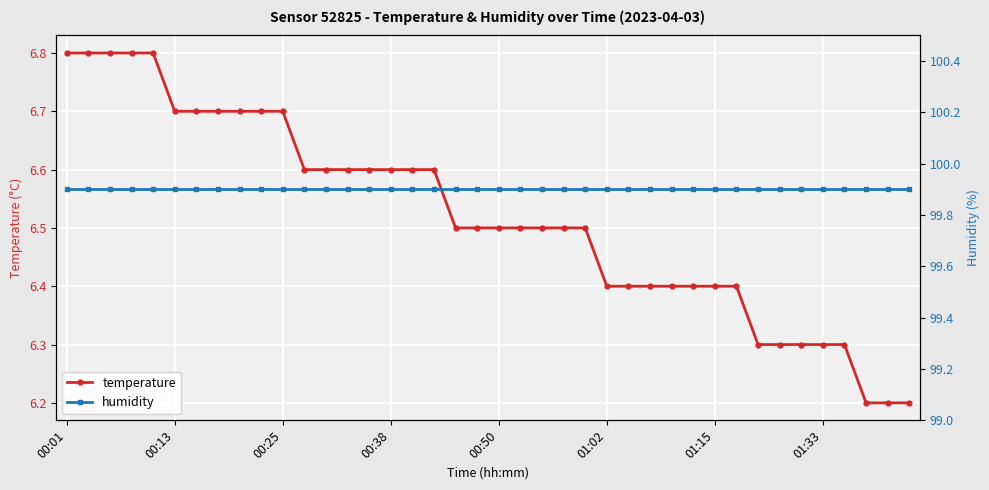

What is the value of the temperature point at the 20th from the left?

6.5